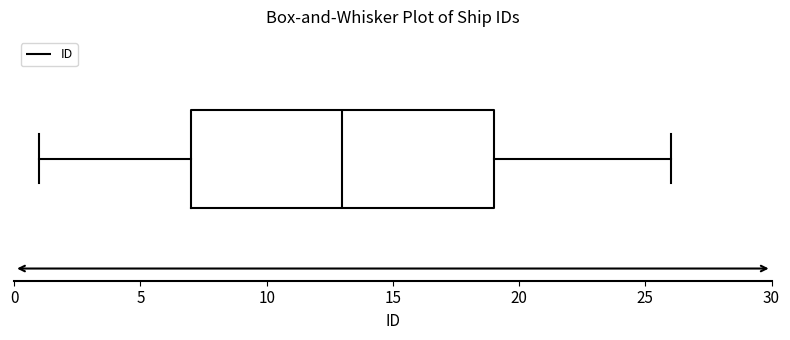

Read this box plot against the x-axis: the position of the median line, the range covered by the box, and the ends of both whiskers. The values are not printed on the chart, so give them approximately, as read against the axis.

median 13, box 7 to 19, whiskers 1 to 26